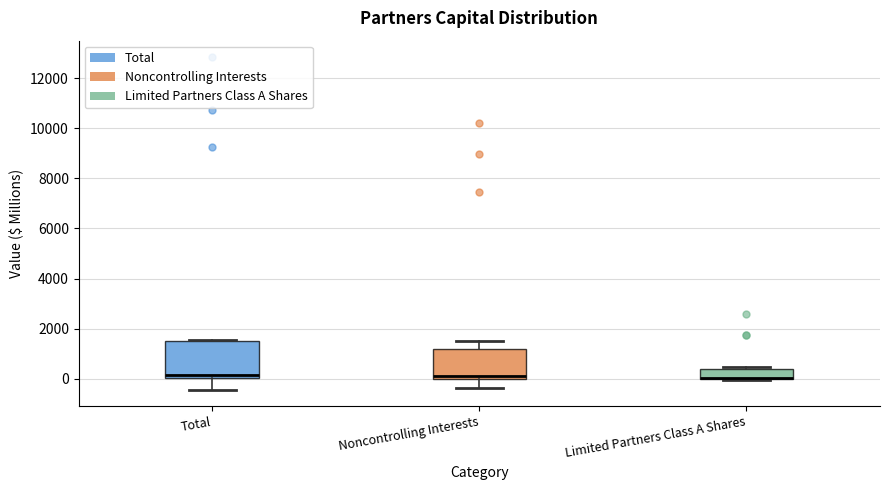

Which box is the tallest, from its lower edge to its upper edge?

Total